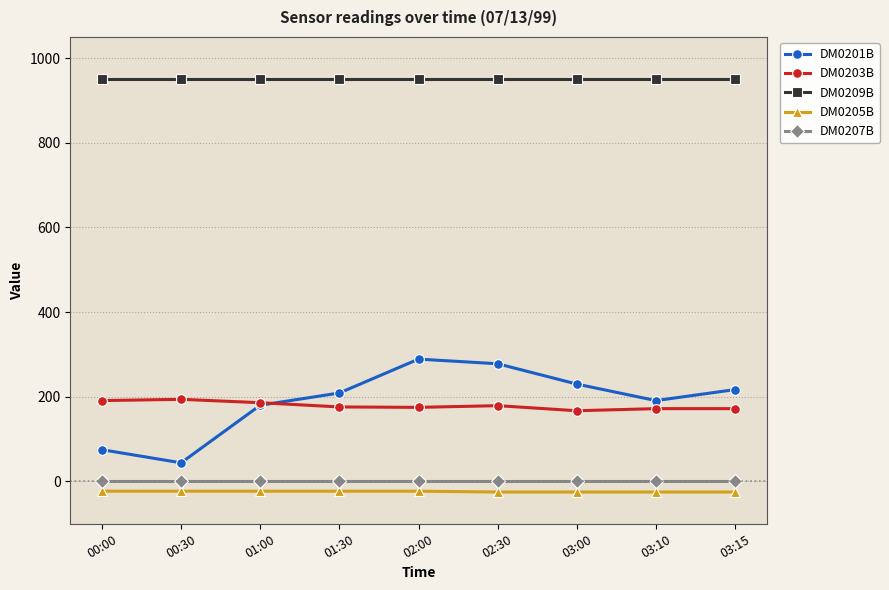

At which label does DM0201B reach its minimum?

00:30